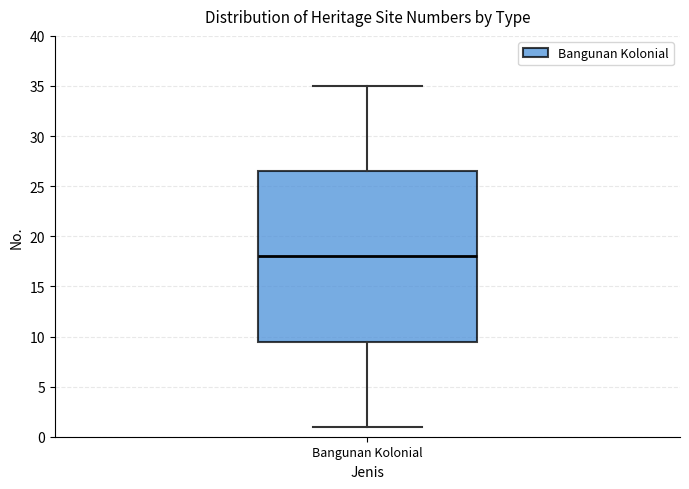

Where does the upper whisker of the box for Bangunan Kolonial end on the y-axis? The values are not printed on the chart, so give them approximately, as read against the axis.

35.0